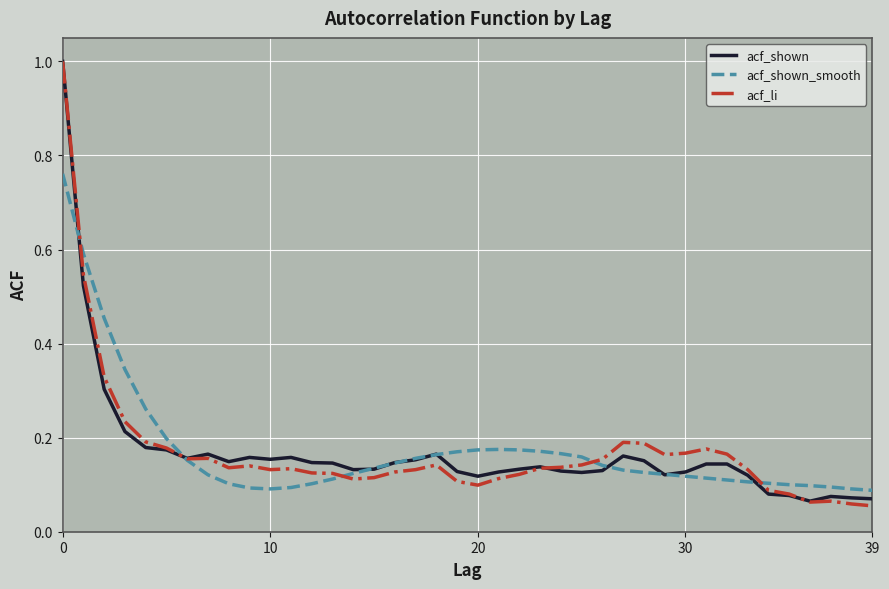

What are all the series names shown in the legend?

acf_shown, acf_shown_smooth, acf_li